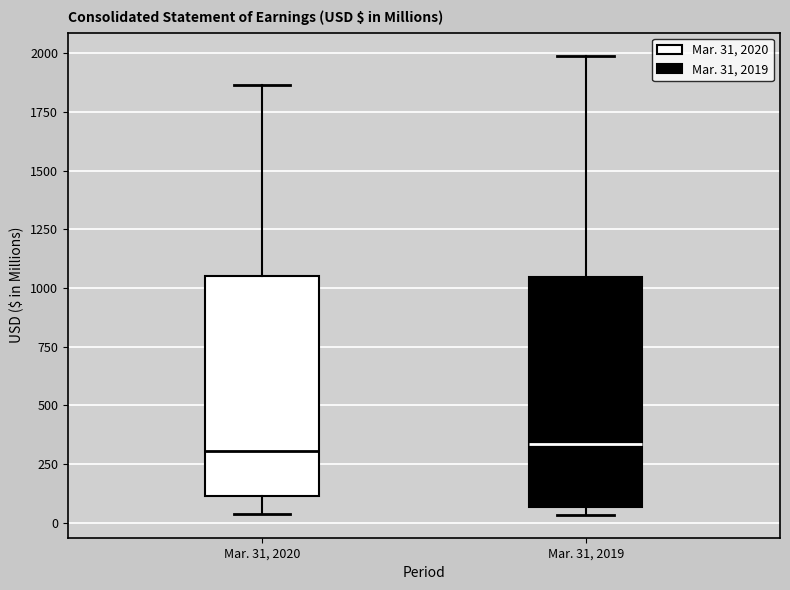

Reading left to right, transcribe this box plot: for each box, give where its median line is, the range the box spans, and where its two whiskers end, as read against the y-axis. The values are not printed on the chart, so give them approximately, as read against the axis.

Mar. 31, 2020: median 300, box 100 to 1050, whiskers 50 to 1850
Mar. 31, 2019: median 350, box 50 to 1050, whiskers 50 (just below the box's lower edge) to 2000